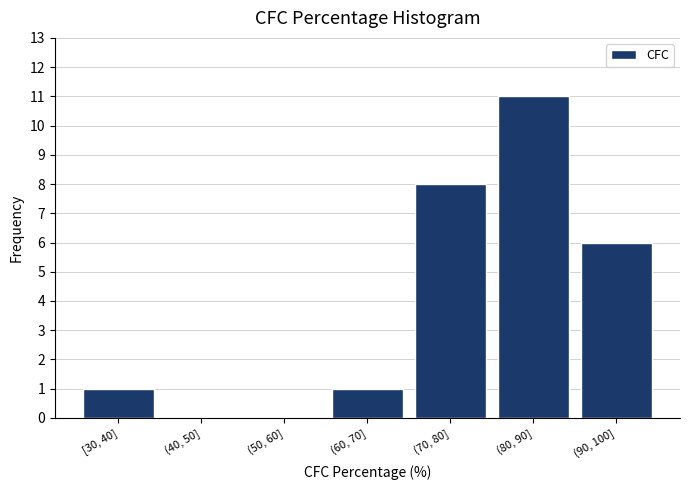

Reading right to left, extract all data points from this chart.

(90, 100]=6	(80, 90]=11	(70, 80]=8	(60, 70]=1	(50, 60]=0	(40, 50]=0	[30, 40]=1